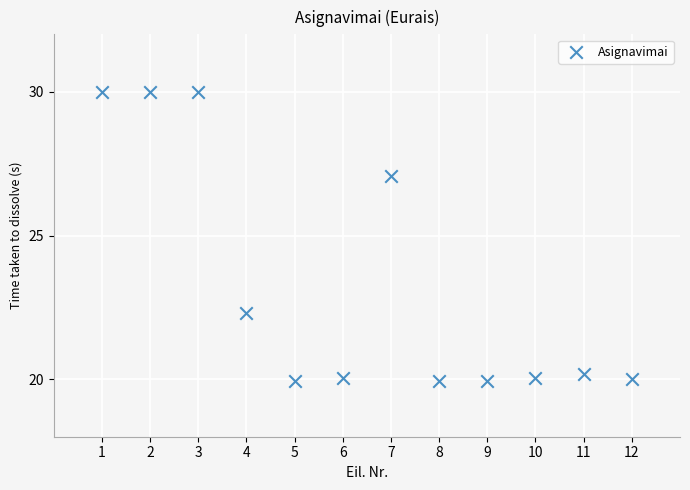

What is the range of Y values (max minus min)?

10.1